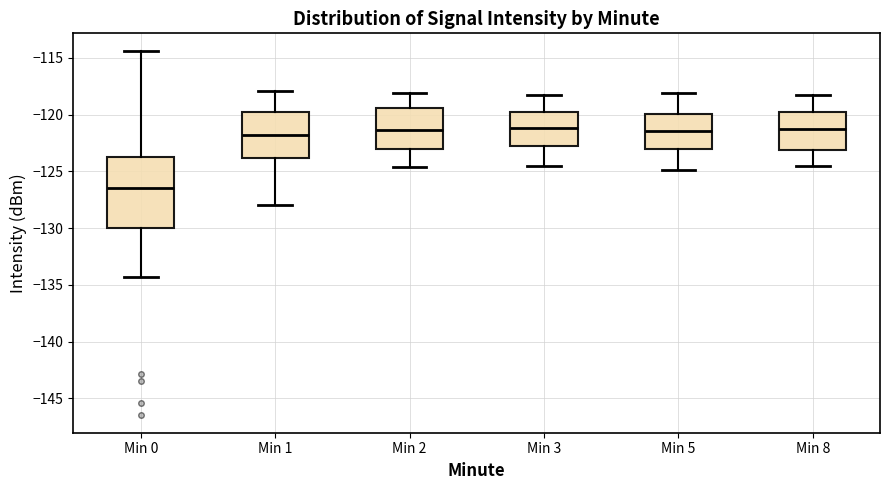

Where is the lower edge of the box for Min 1 on the y-axis? The values are not printed on the chart, so give them approximately, as read against the axis.

-124.0